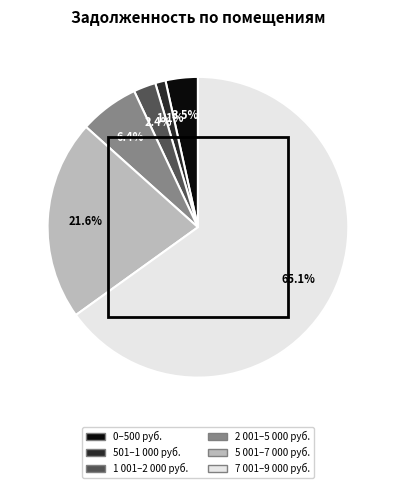

Is there a majority slice in this chart?

Yes